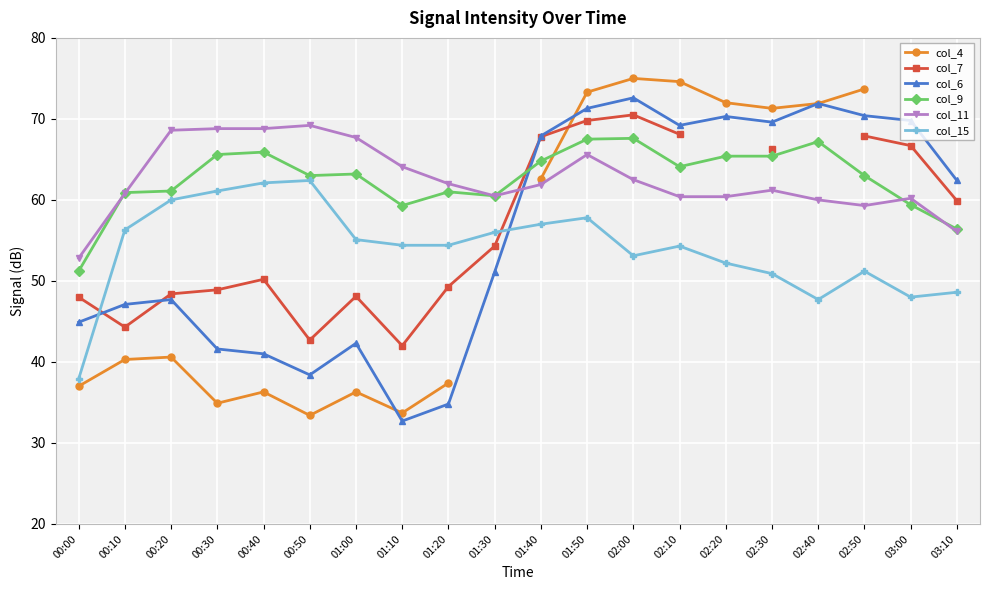

How many interior local peaks does the col_4 series have?

4